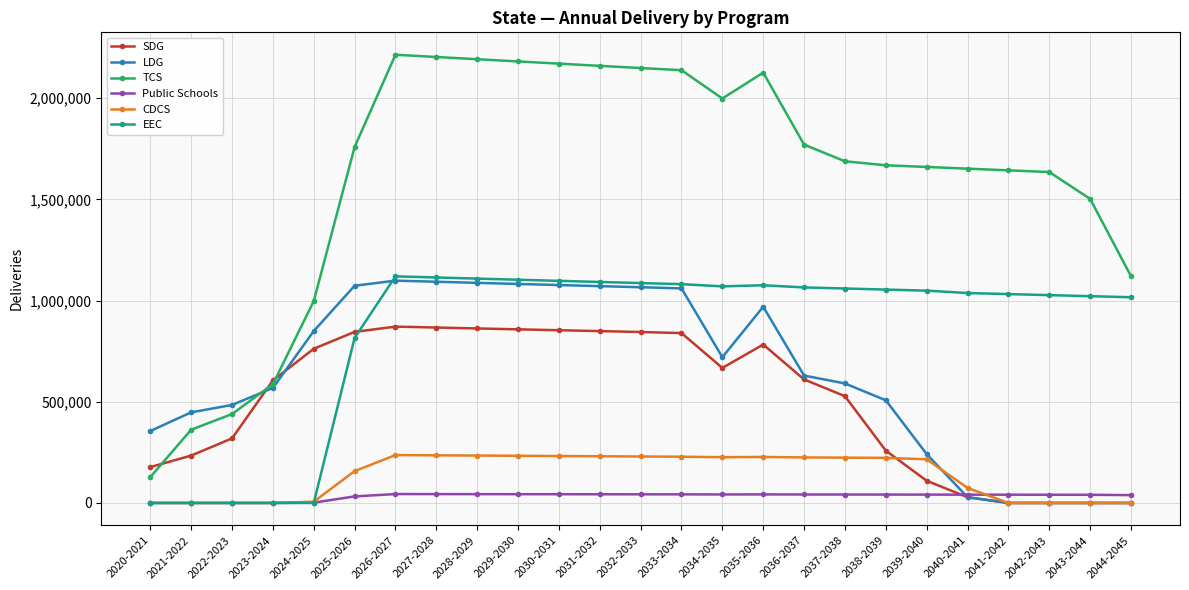

What is the value of the TCS point at the 23rd from the left?

1635246